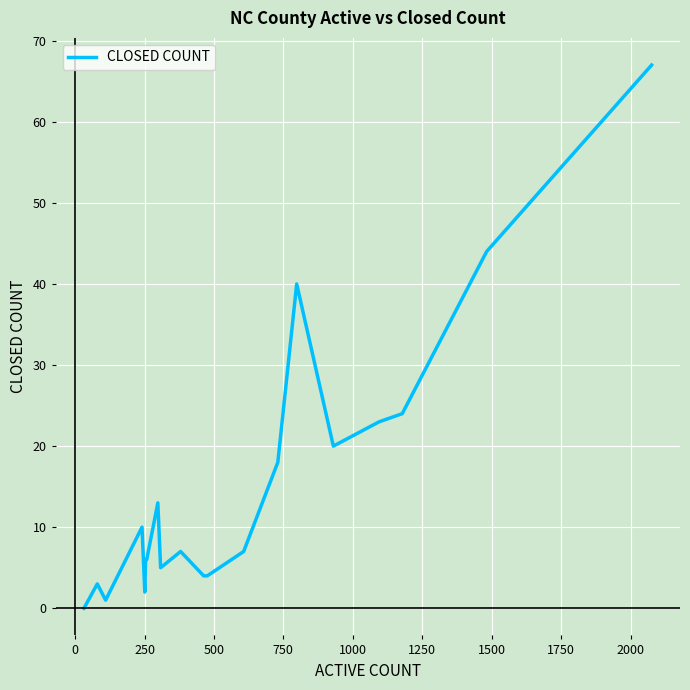

What is the maximum value shown in the chart?

67